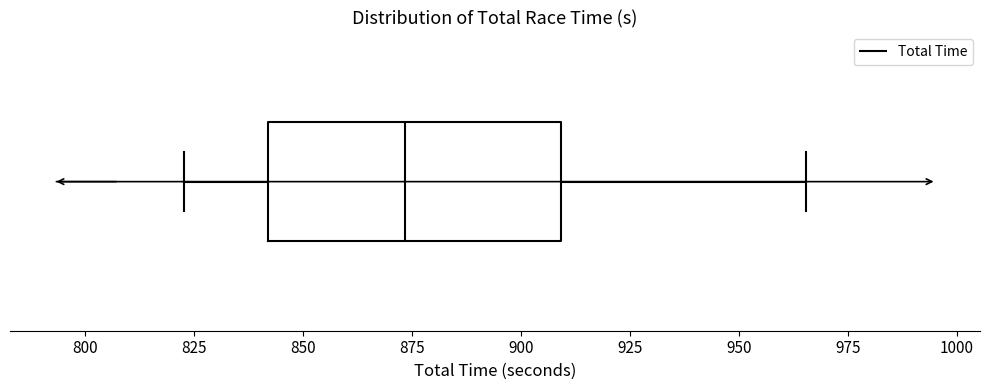

Where does the median line of the box sit on the x-axis? The values are not printed on the chart, so give them approximately, as read against the axis.

875